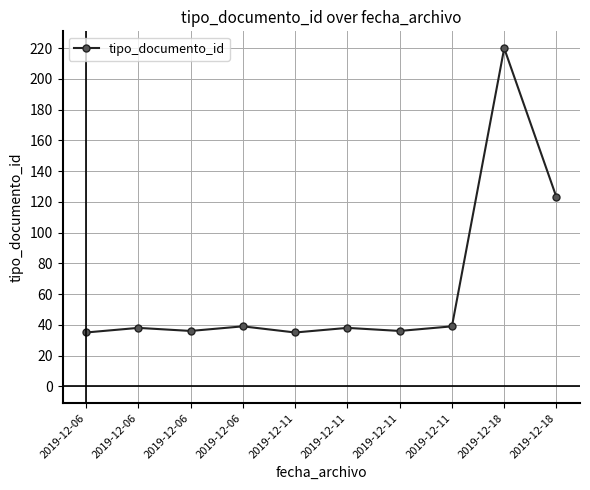

Reading left to right, transcribe all the data shown in this chart.

2019-12-06=35	2019-12-06=38	2019-12-06=36	2019-12-06=39	2019-12-11=35	2019-12-11=38	2019-12-11=36	2019-12-11=39	2019-12-18=220	2019-12-18=123